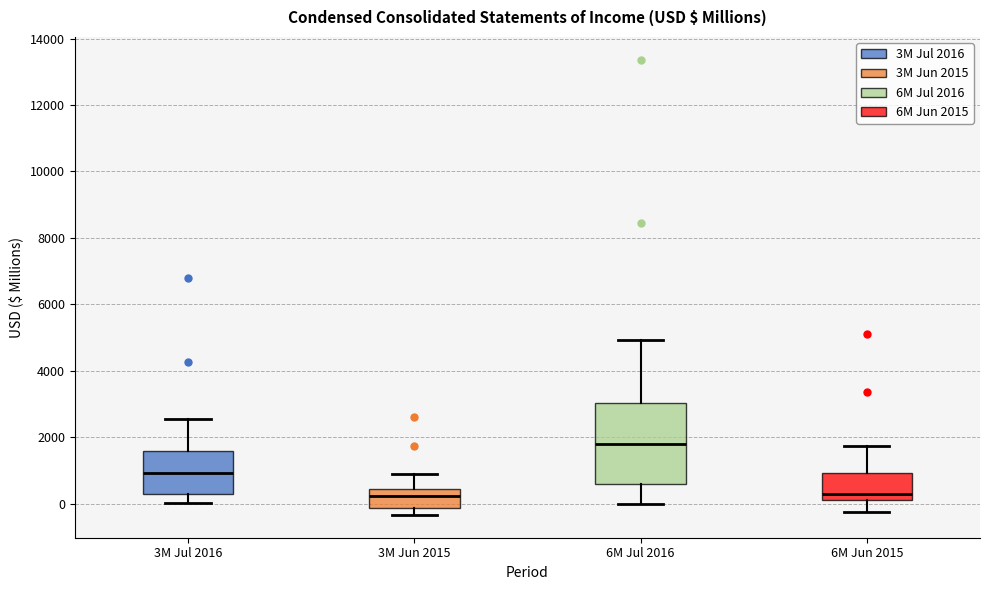

Where is the upper edge of the box for 3M Jun 2015 on the y-axis? The values are not printed on the chart, so give them approximately, as read against the axis.

400